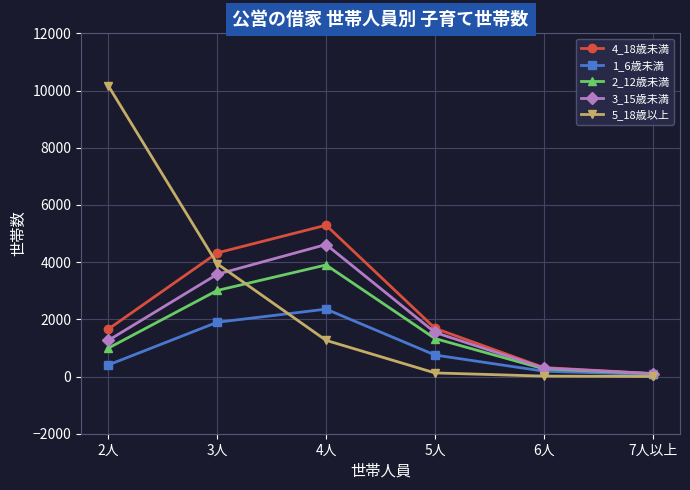

Which series has the largest range (max minus min)?

5_18歳以上